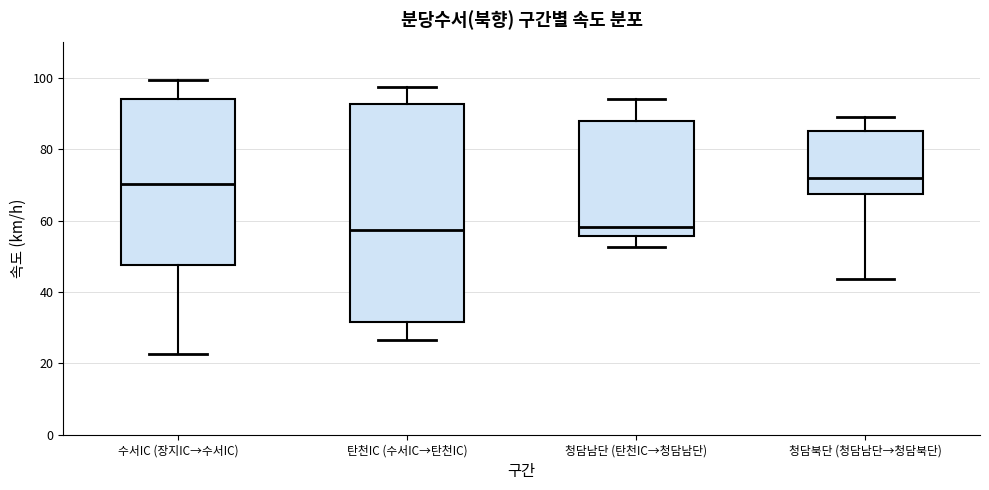

Reading left to right, read every box against the y-axis: the position of its median line, the range the box covers, and the ends of its whiskers. The values are not printed on the chart, so give them approximately, as read against the axis.

수서IC (장지IC→수서IC): median 70, box 48 to 94, whiskers 22 to 100
탄천IC (수서IC→탄천IC): median 58, box 32 to 92, whiskers 26 to 98
청담남단 (탄천IC→청담남단): median 58, box 56 to 88, whiskers 52 to 94
청담북단 (청담남단→청담북단): median 72, box 68 to 86, whiskers 44 to 90